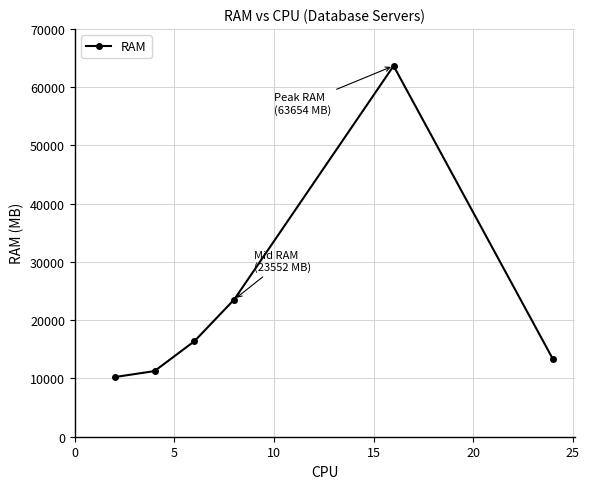

How many points are higher than both their immediate neighbors (excluding endpoints)?

1